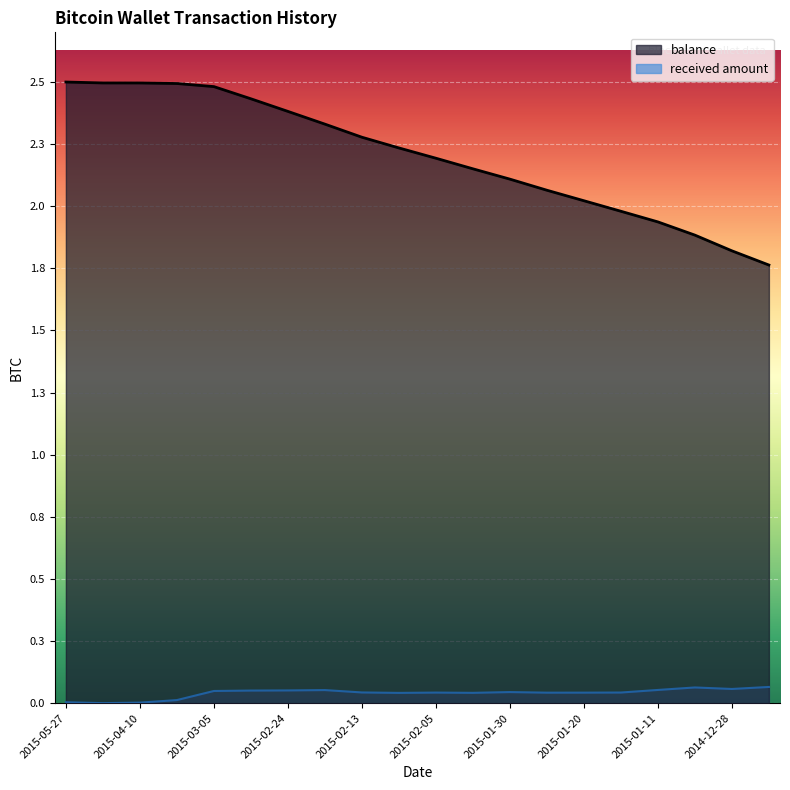

List the labels in order of balance value, smallest first.

2014-12-23, 2014-12-28, 2015-01-04, 2015-01-11, 2015-01-15, 2015-01-20, 2015-01-25, 2015-01-30, 2015-02-01, 2015-02-05, 2015-02-08, 2015-02-13, 2015-02-19, 2015-02-24, 2015-03-01, 2015-03-05, 2015-03-15, 2015-04-10, 2015-05-06, 2015-05-27